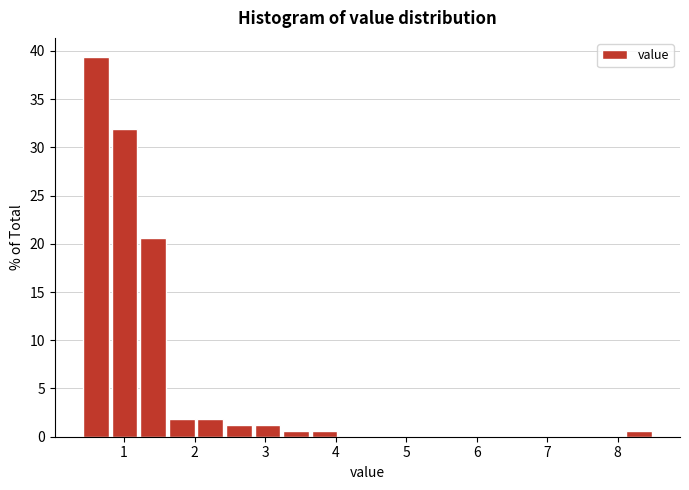

Reading left to right, list every bar in this chart as the range it spans on the x-axis followed by its height. Neither the bar edges nor the heights are printed on the chart, so give them approximately, as read against the axes.

0.4 to 0.8: 39.5
0.8 to 1.2: 32.0
1.2 to 1.6: 20.5
1.6 to 2.0: 2.0
2.0 to 2.4: 2.0
2.4 to 2.8: 1.5
2.8 to 3.2: 1.5
3.2 to 3.6: 0.5
3.6 to 4.0: 0.5
4.0 to 4.5: 0
4.5 to 4.9: 0
4.9 to 5.3: 0
5.3 to 5.7: 0
5.7 to 6.1: 0
6.1 to 6.5: 0
6.5 to 6.9: 0
6.9 to 7.3: 0
7.3 to 7.7: 0
7.7 to 8.1: 0
8.1 to 8.5: 0.5